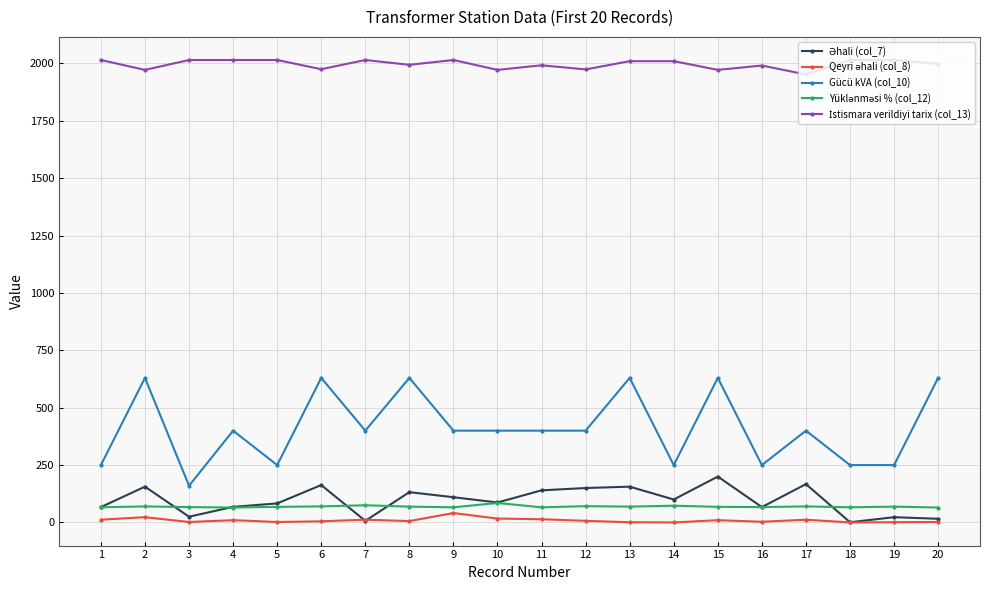

Which series has the widest spread of values?

Gücü kVA (col_10)